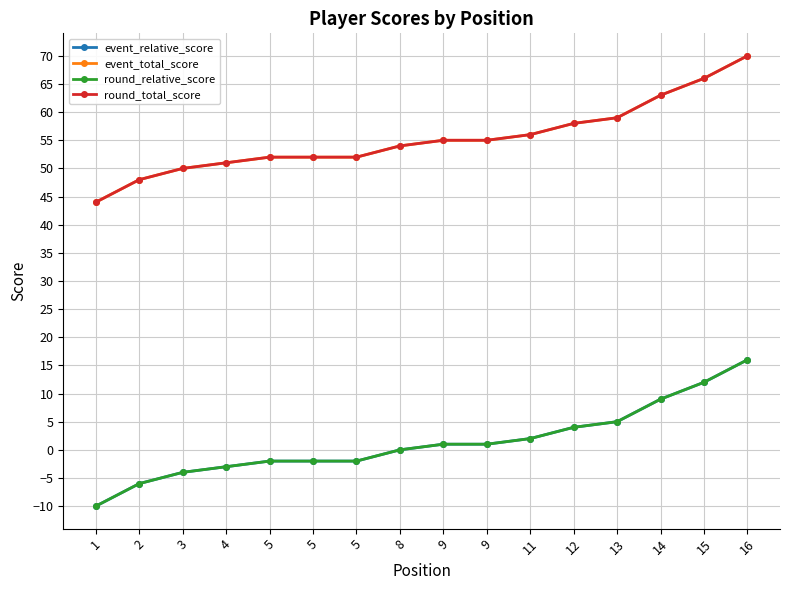

Which has a higher value, 2 or 15?

15